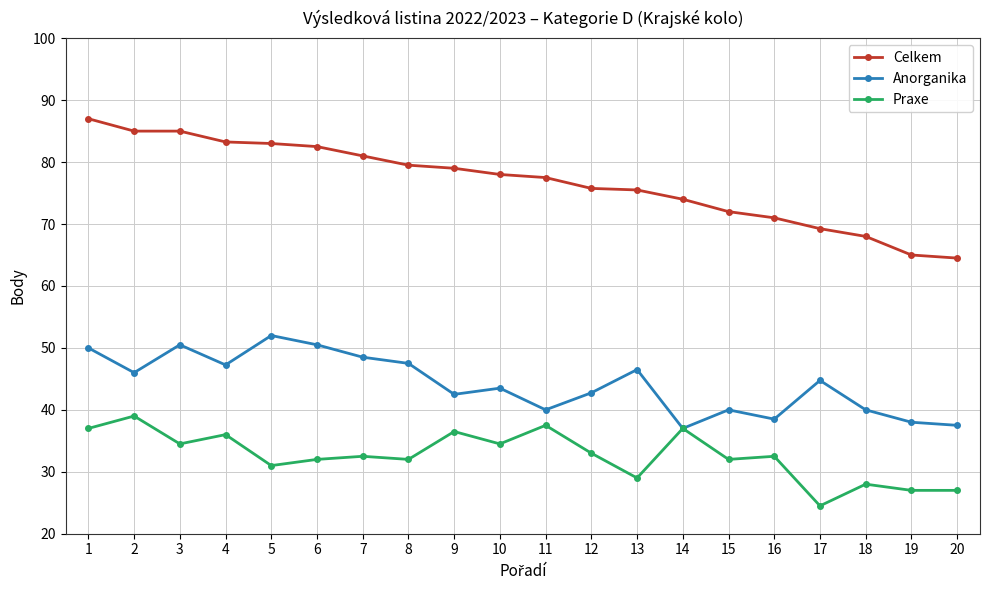

At which category is the sum across all series the highest?

1